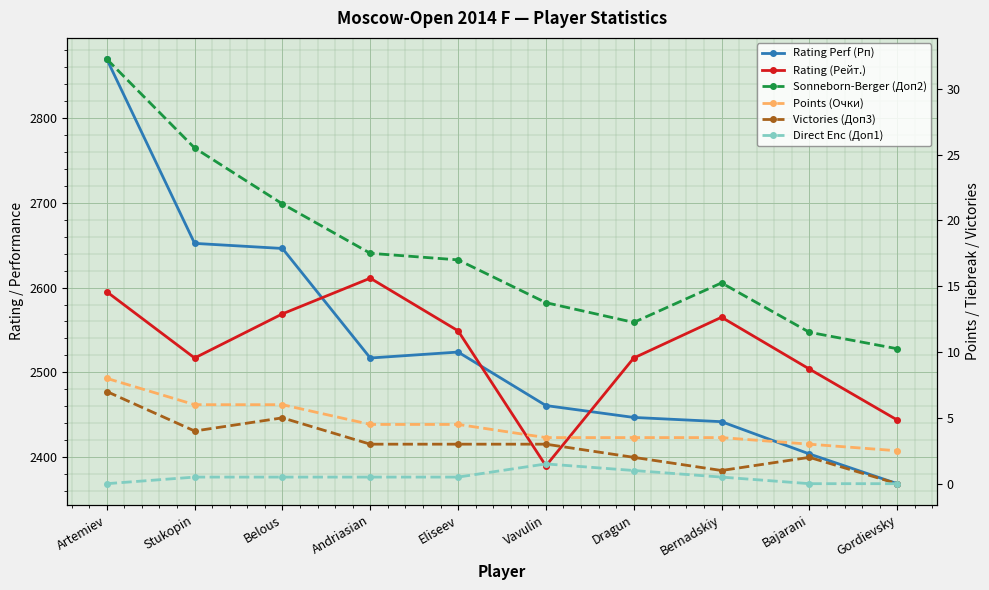

Between Belous and Bajarani, which series saw the biggest shift?

Rating Perf (Рп)